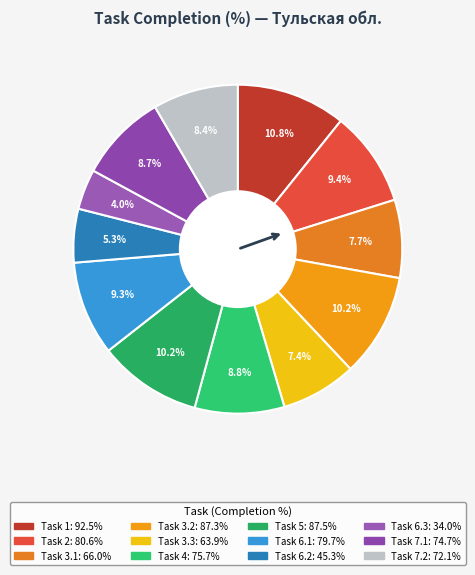

How many segments does this pie chart have?

12